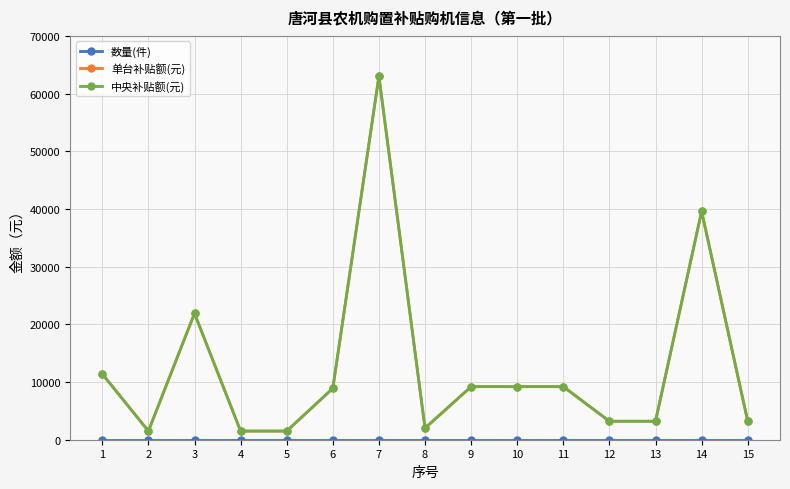

At which label does 中央补贴额(元) first exceed 8900?

1